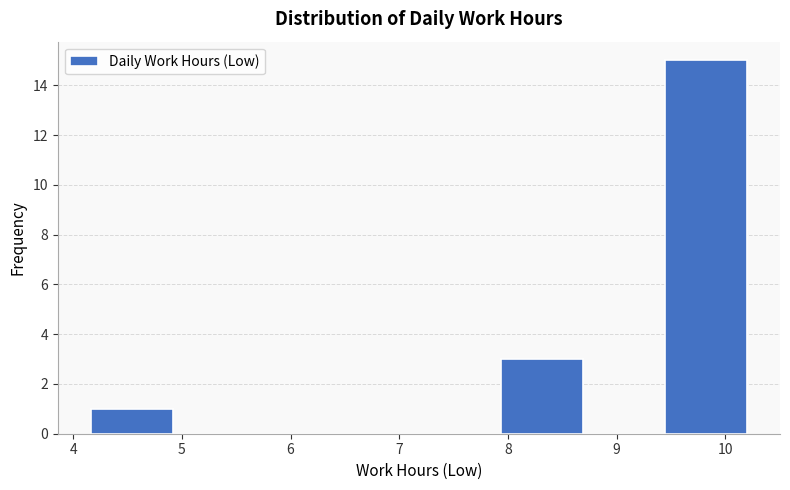

Over which range of the x-axis is the bar tallest?

9.4 to 10.2